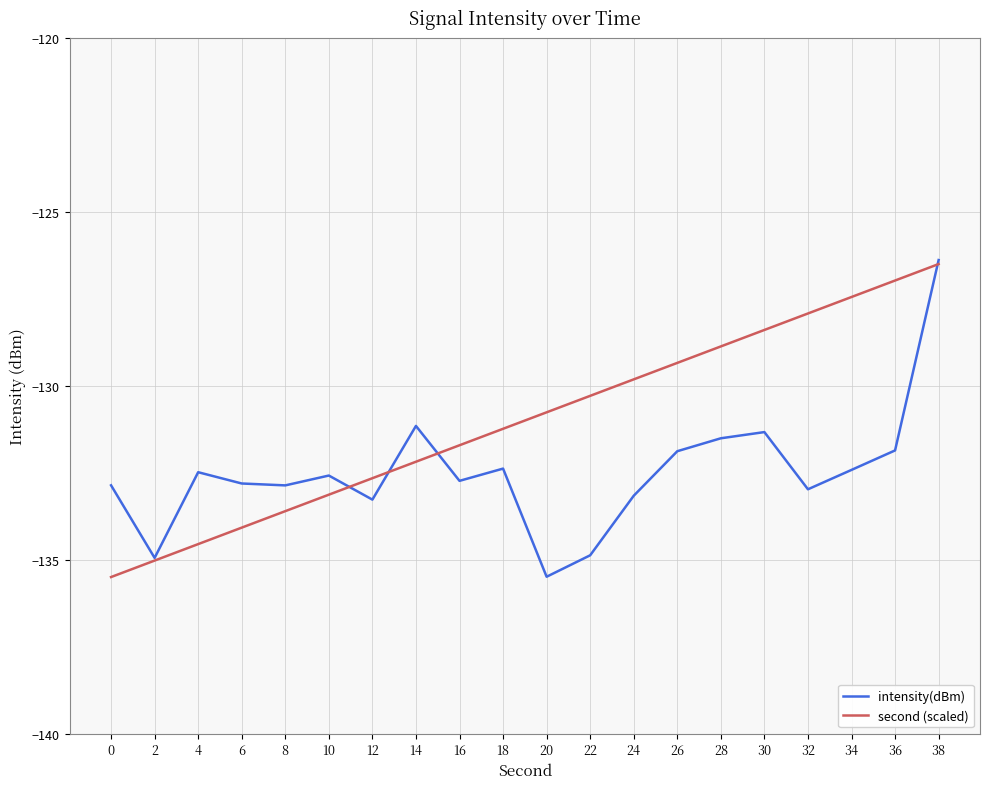

True or false: second (scaled) and intensity(dBm) cross at least once.

True